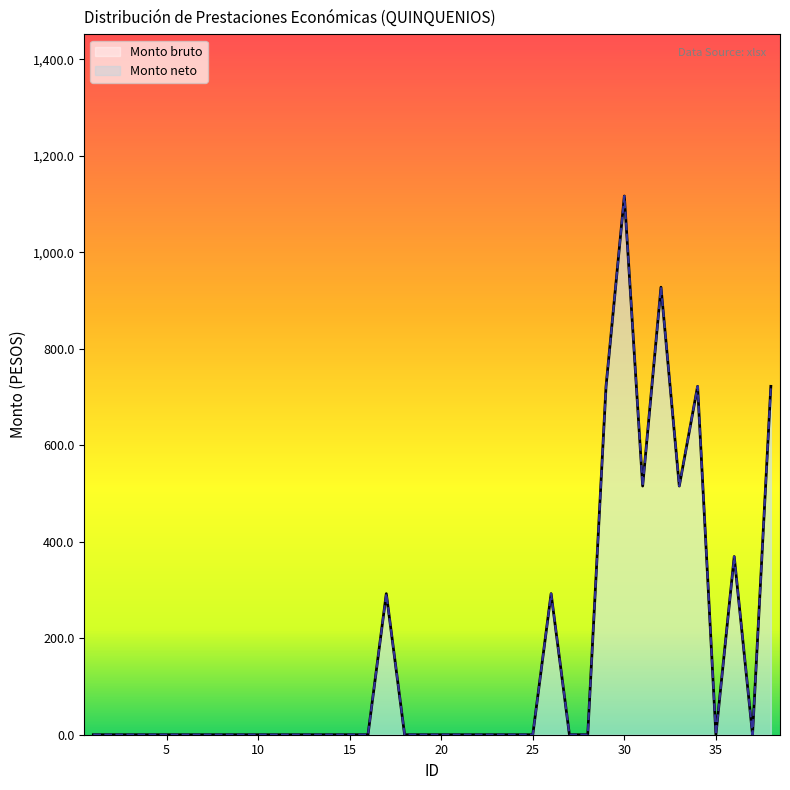

True or false: Monto neto and Monto bruto intersect in this chart.

False